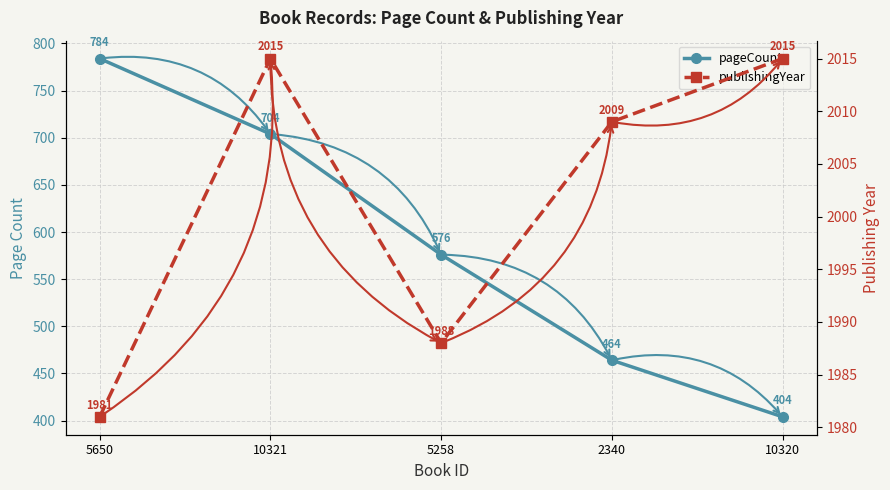

List the series in order of their peak value, lowest first.

pageCount, publishingYear